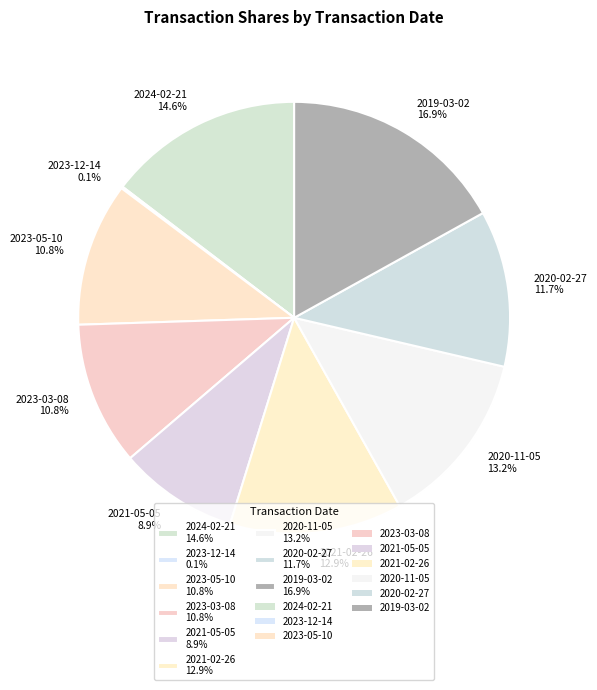

Which has a higher value, 2020-02-27 11.7% or 2023-03-08 10.8%?

2020-02-27 11.7%